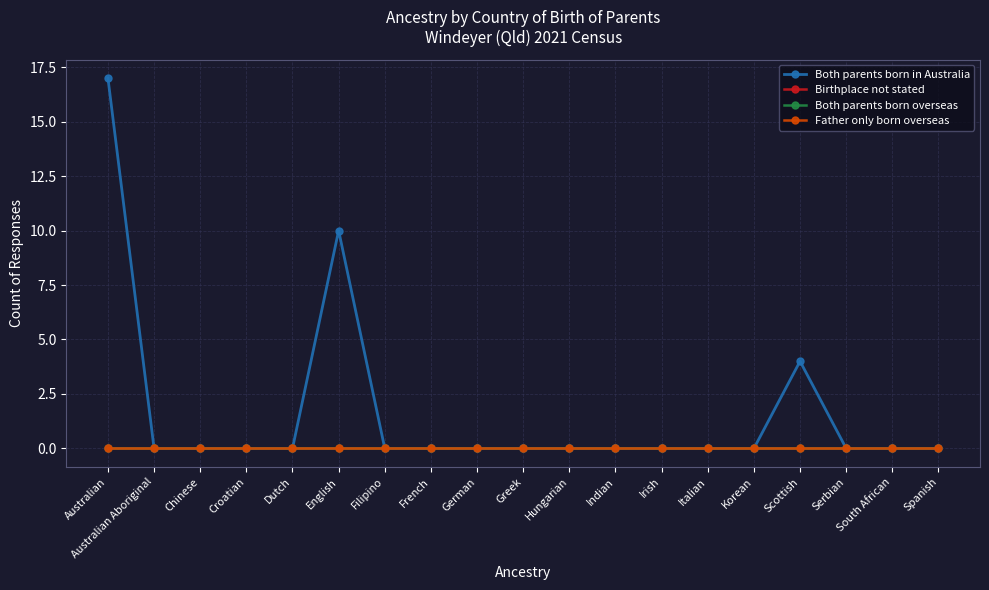

True or false: Both parents born in Australia has a value of 8 at Irish.

False